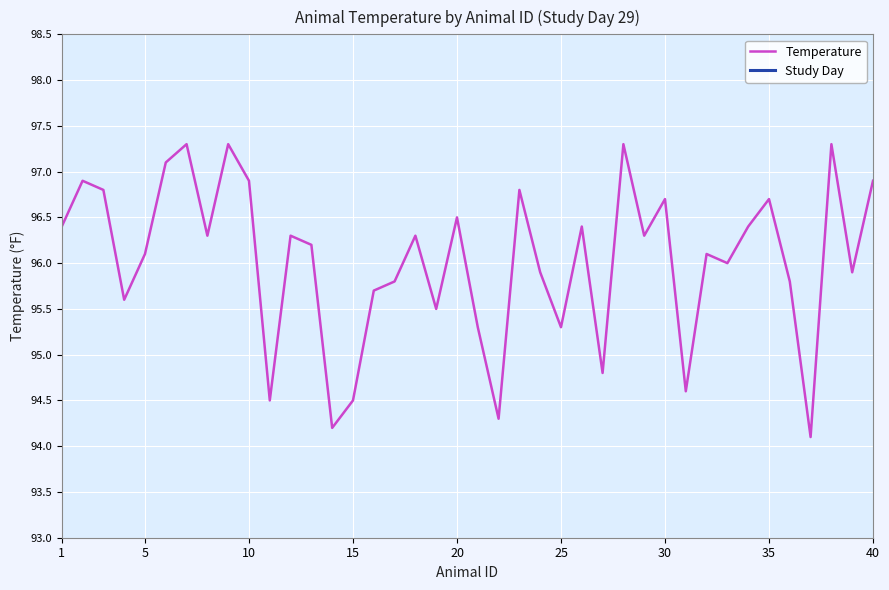

What is the minimum value for Temperature?

94.1